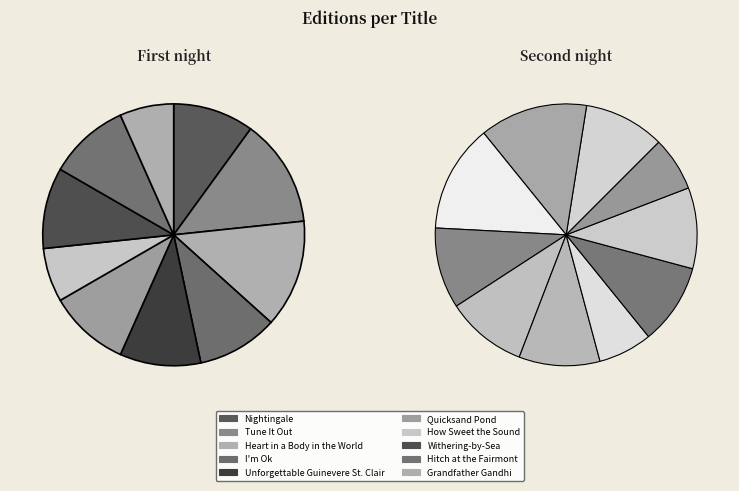

The Hitch at the Fairmont slice represents 1% of the pie. True or false?

False